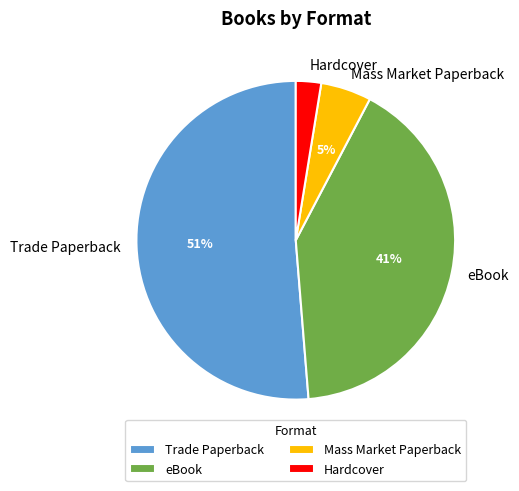

Rank the categories by value from lowest to highest.

Hardcover, Mass Market Paperback, eBook, Trade Paperback